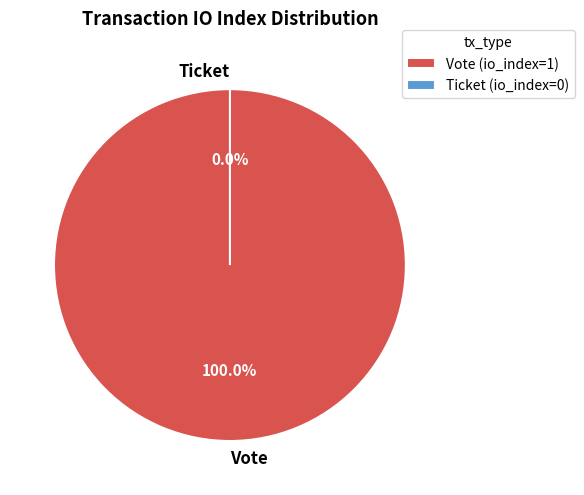

Is Vote the majority of the pie?

Yes